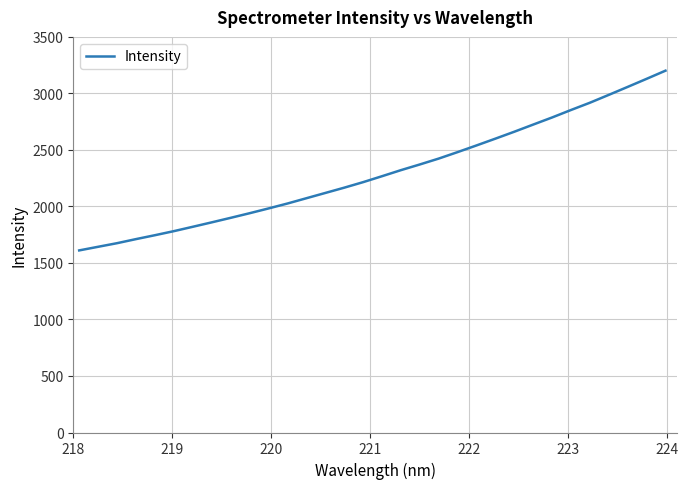

What is the greatest value displayed?

3201.1